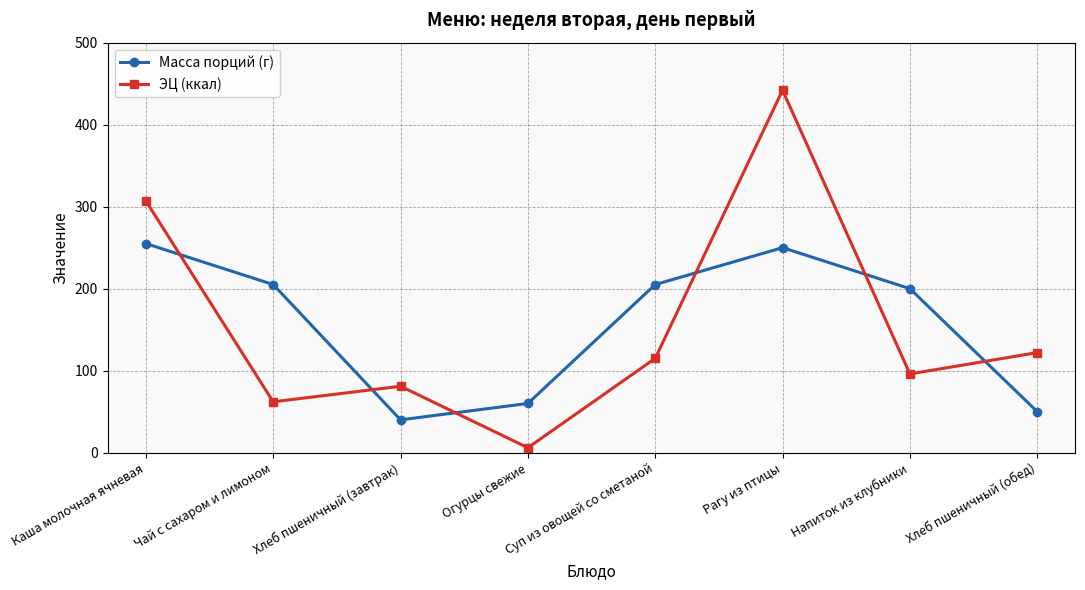

How many distinct data groups are displayed?

2